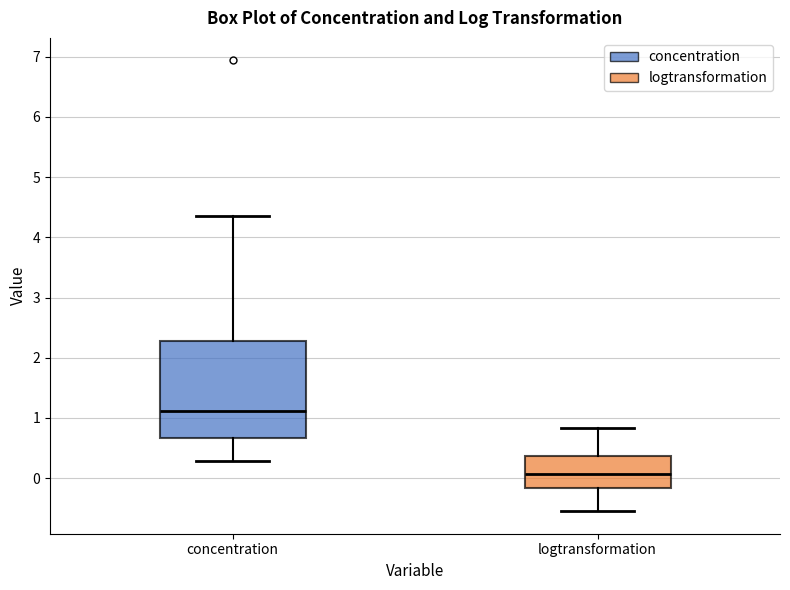

Which box's median line is the highest?

concentration